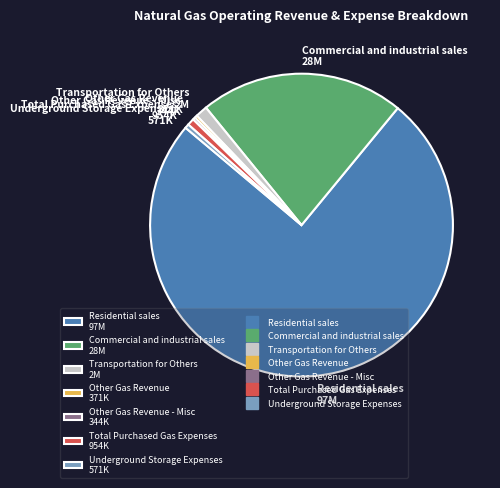

Is the sum of Transportation for Others 2M and Commercial and industrial sales 28M greater than half?

No